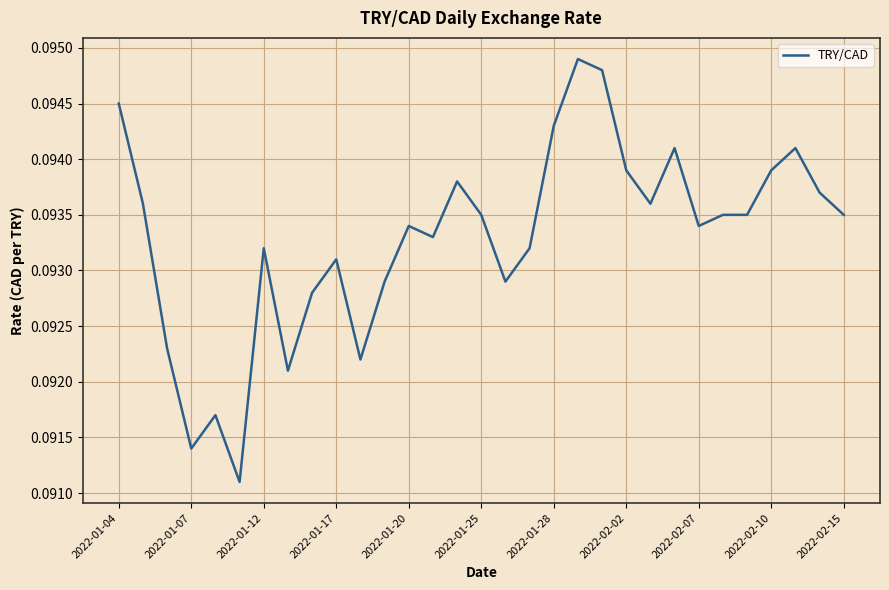

Does the chart have visible grid lines?

Yes